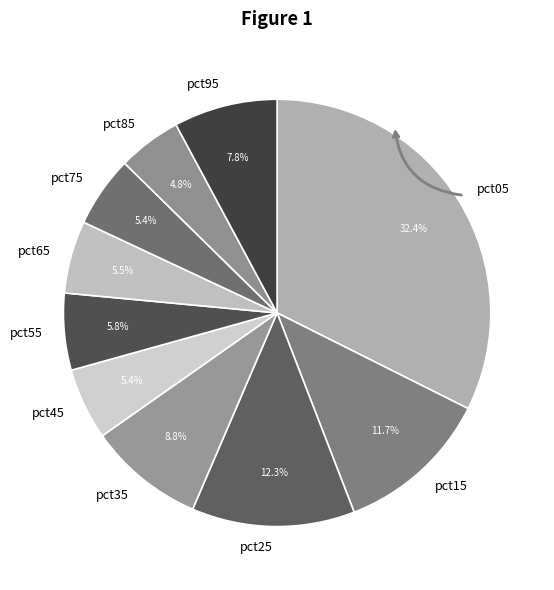

What is the smallest slice in the pie chart?

pct85